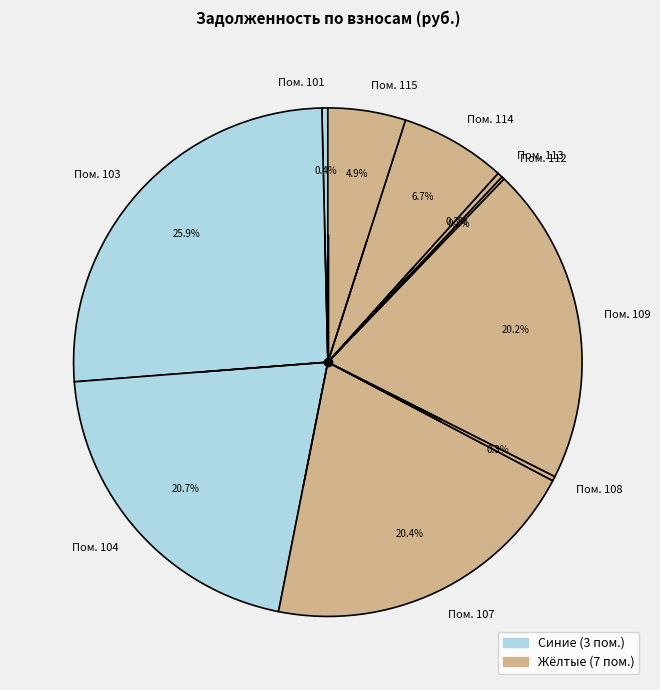

Does any single category account for the majority?

No